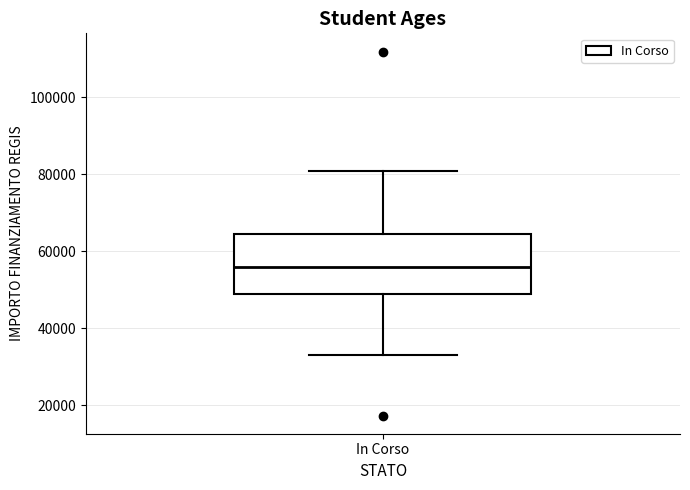

Read this box plot against the y-axis: the position of the median line, the range covered by the box, and the ends of both whiskers. The values are not printed on the chart, so give them approximately, as read against the axis.

median 56000, box 50000 to 64000, whiskers 32000 to 80000